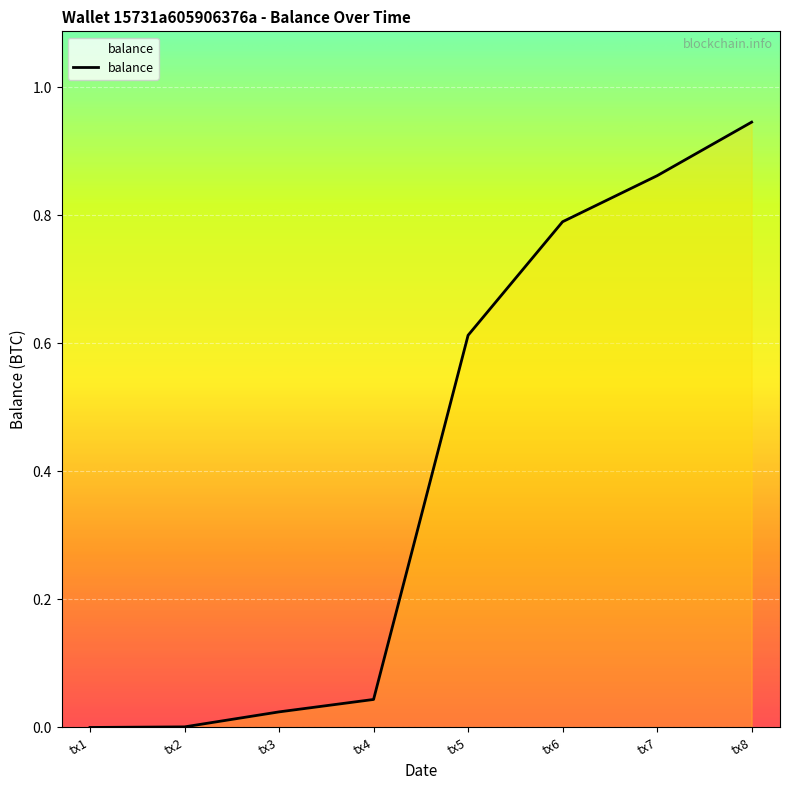

What is the average value?

0.4